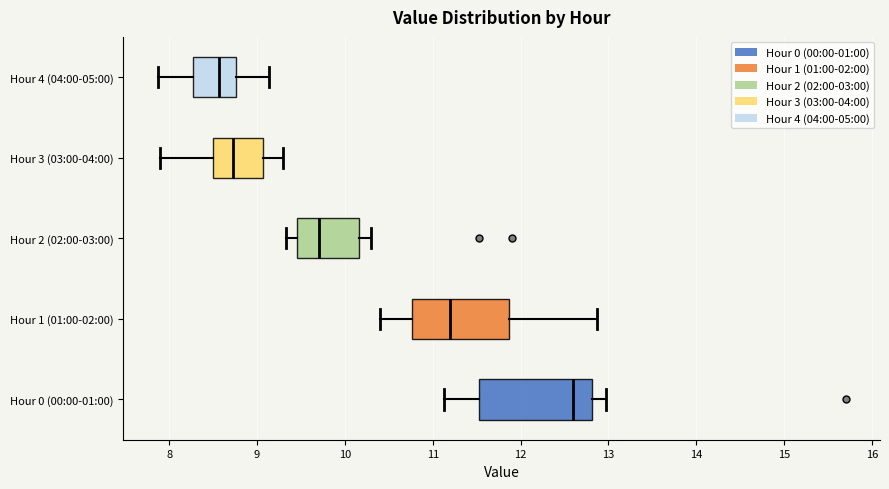

Comparing the boxes themselves (not the whiskers), which one is the widest?

Hour 0 (00:00-01:00)